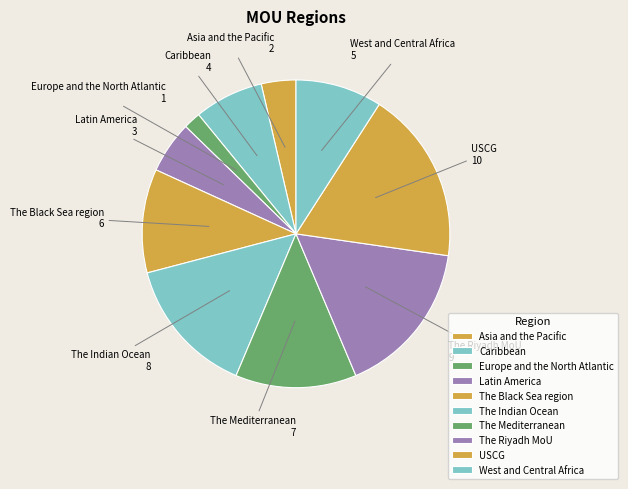

Does any single category account for the majority?

No